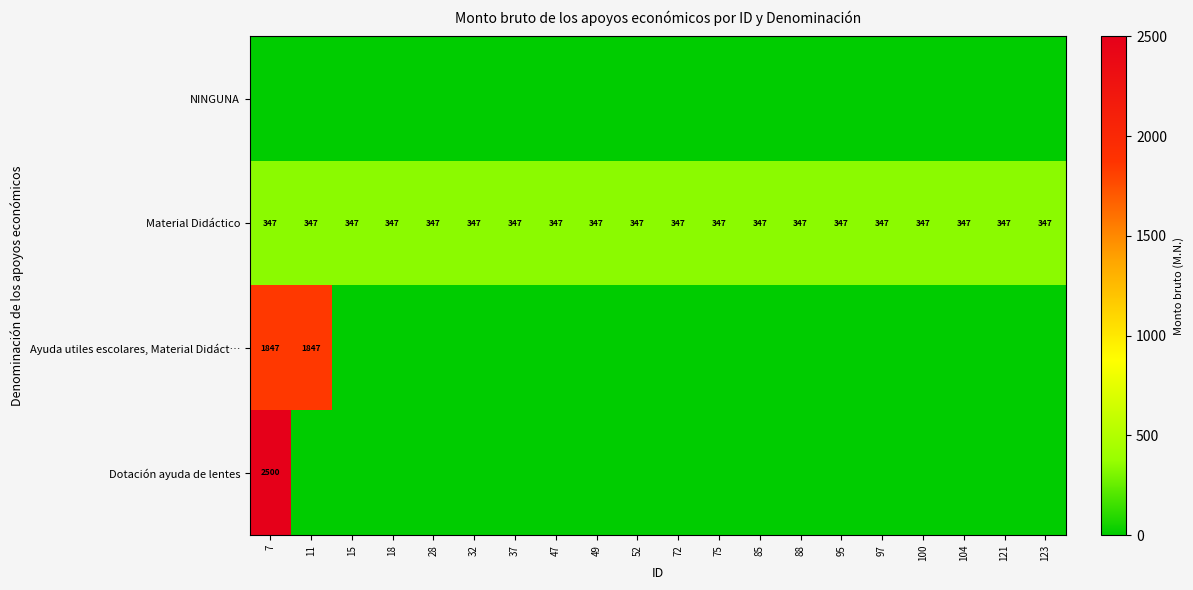

True or false: Material Didáctico has a value of 595 at 28.

False